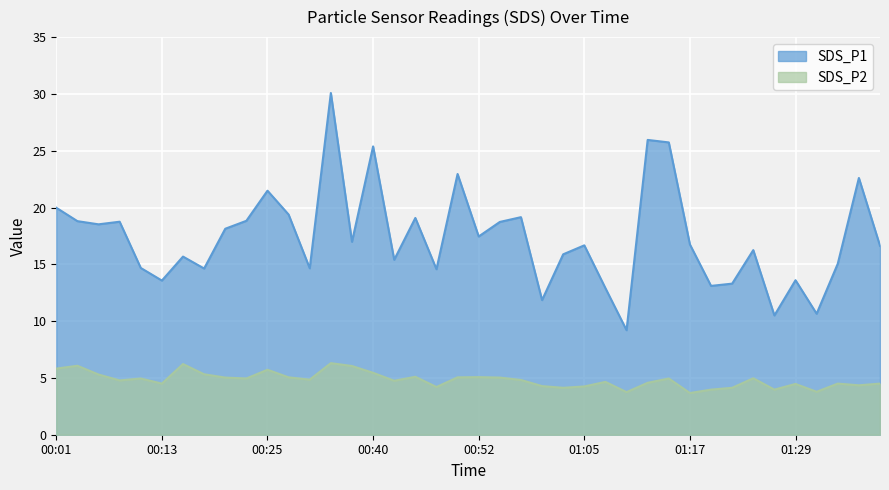

List the series in order of their peak value, lowest first.

SDS_P2, SDS_P1